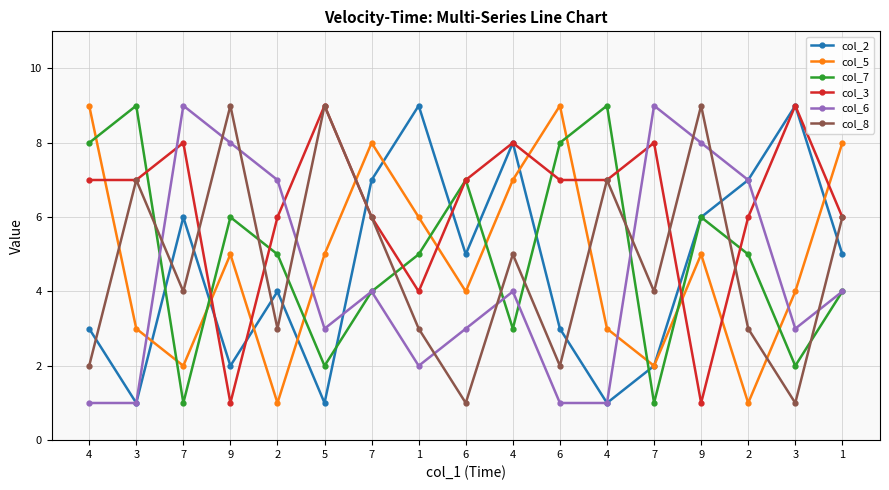

How many values in the col_5 series are below 5?

8